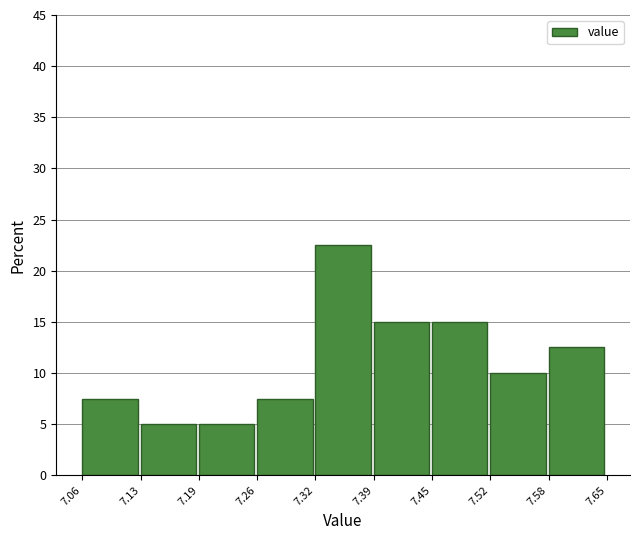

Which range on the x-axis has the tallest bar?

7.32 to 7.39